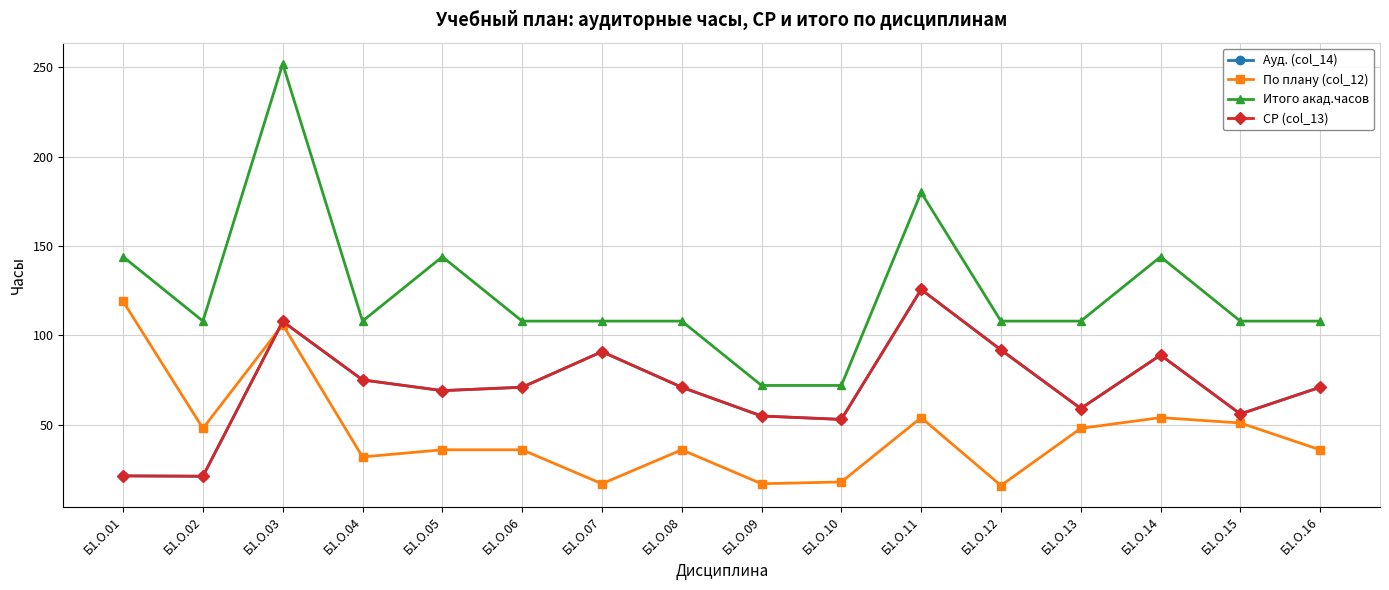

In Итого акад.часов, how many points are higher than both neighbors (excluding endpoints)?

4